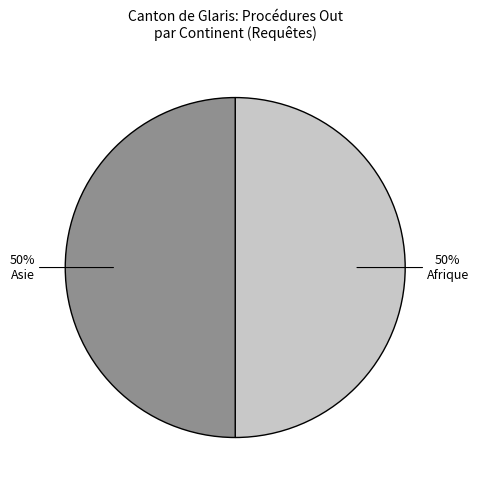

How many slices are in this pie chart?

2